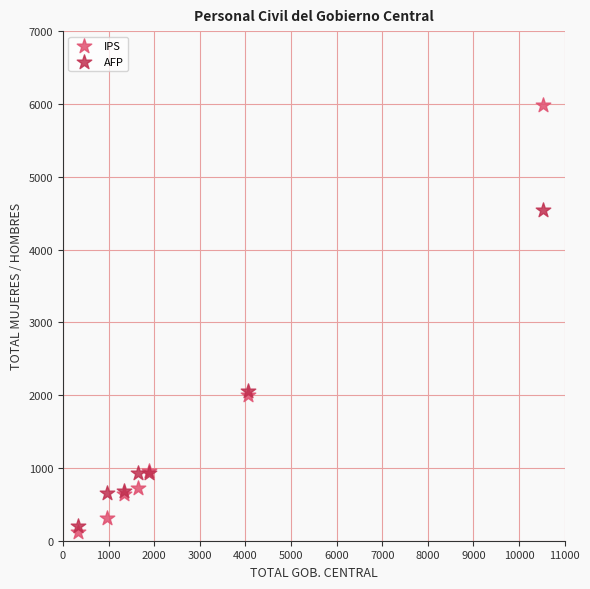

What are all the series names shown in the legend?

IPS, AFP